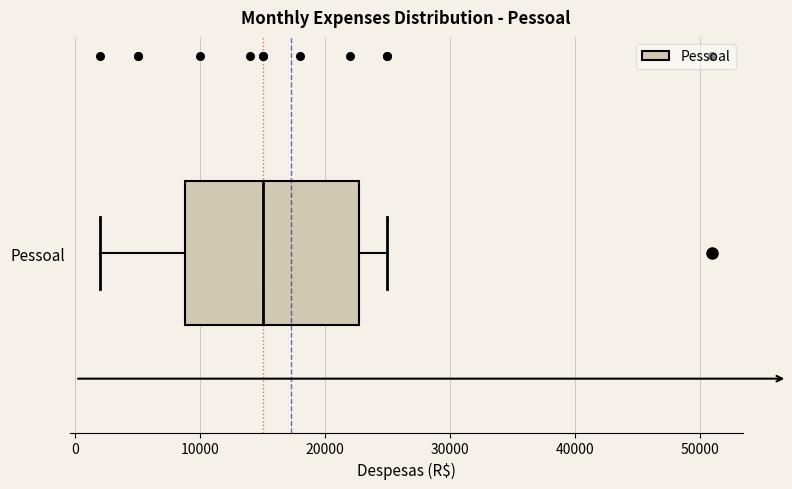

Where does the median line of the box for Pessoal sit on the x-axis? The values are not printed on the chart, so give them approximately, as read against the axis.

15000